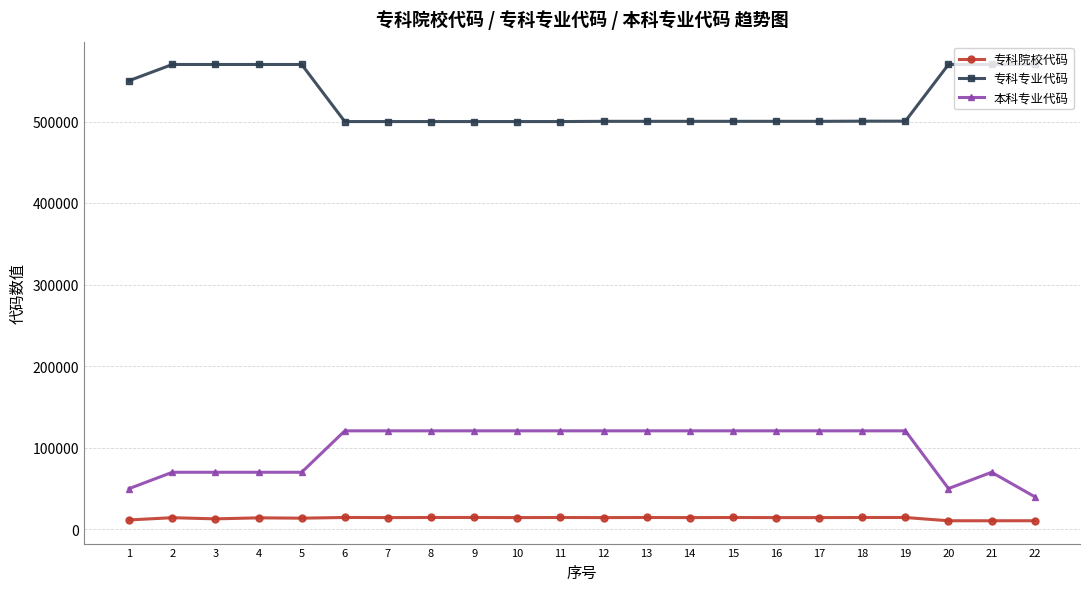

True or false: 本科专业代码 and 专科院校代码 intersect in this chart.

False